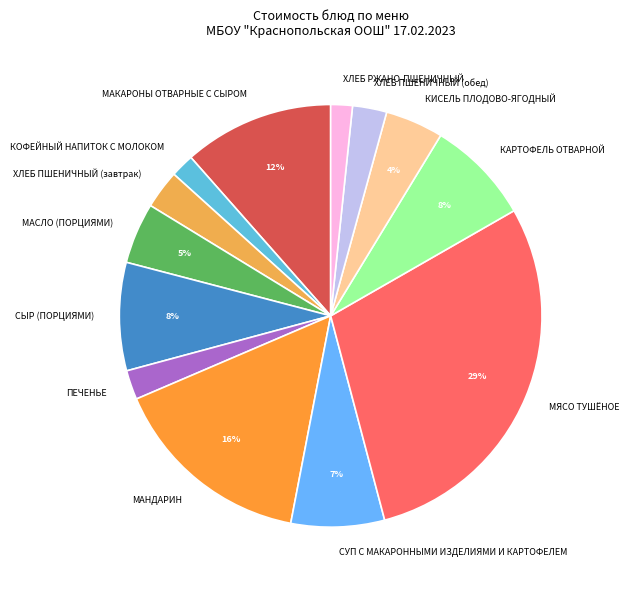

How many slices are in this pie chart?

13